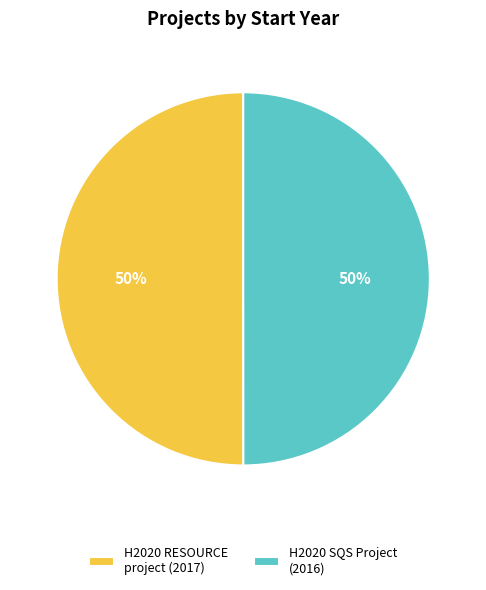

To the nearest percent, what is the combined percentage of H2020 RESOURCE project (2017) and H2020 SQS Project (2016)?

100%